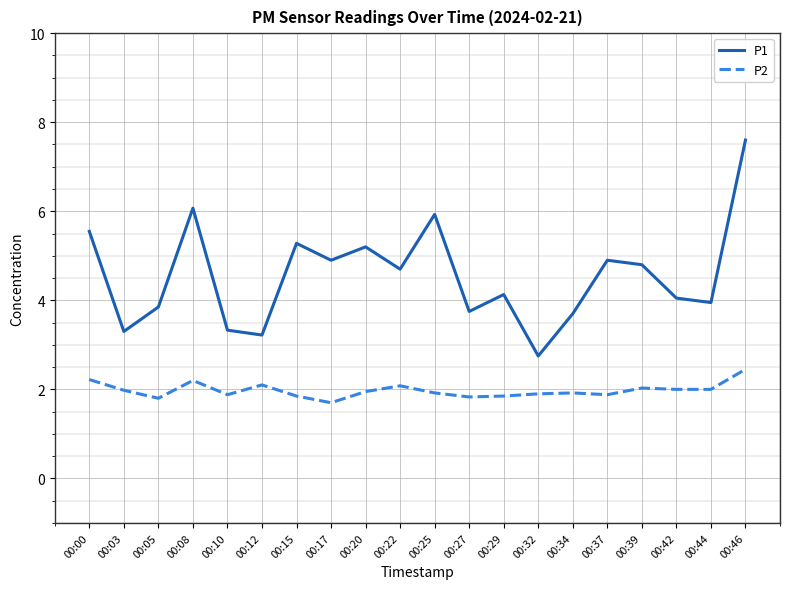

The P1 series shows 3.9 at 00:05. True or false?

True